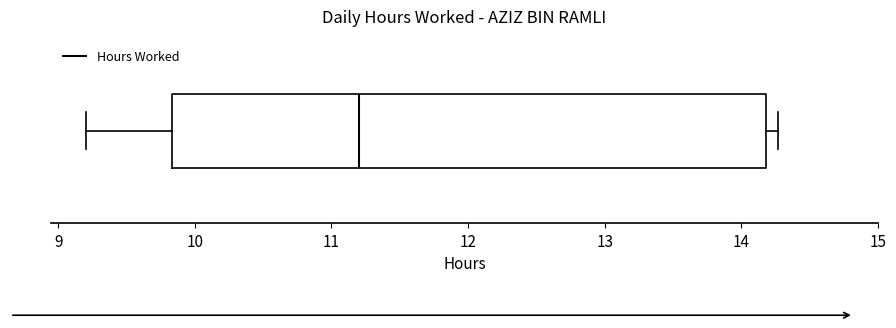

Read this box plot against the x-axis: the position of the median line, the range covered by the box, and the ends of both whiskers. The values are not printed on the chart, so give them approximately, as read against the axis.

median 11.2, box 9.8 to 14.2, whiskers 9.2 to 14.3